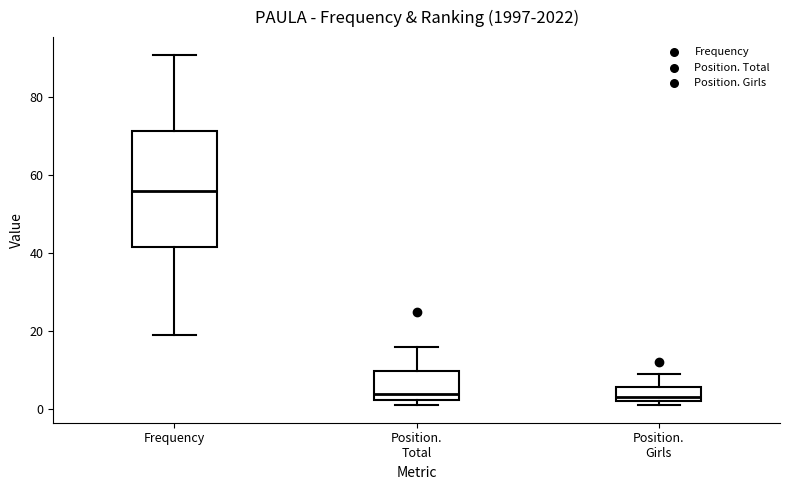

Reading left to right, read every box against the y-axis: the position of its median line, the range the box covers, and the ends of its whiskers. The values are not printed on the chart, so give them approximately, as read against the axis.

Frequency: median 56, box 42 to 72, whiskers 20 to 92
Position. Total: median 4, box 2 to 10, whiskers 2 (just below the box's lower edge) to 16
Position. Girls: median 4, box 2 to 6, whiskers 2 (just below the box's lower edge) to 10